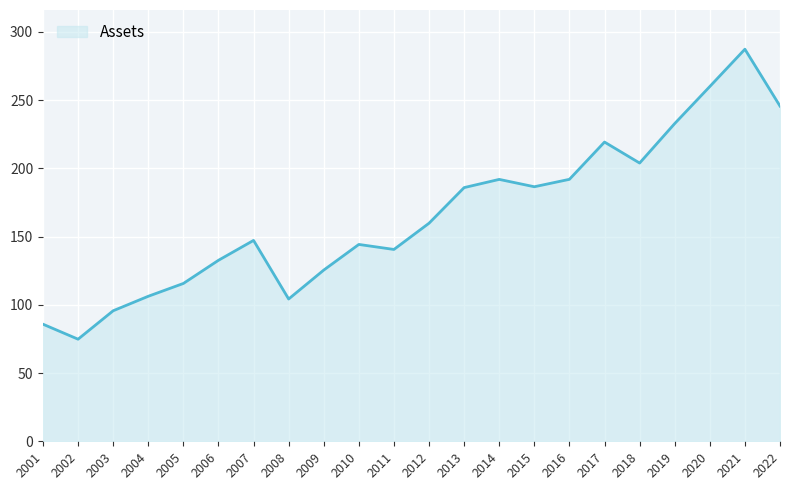

What is the smallest value displayed?

74.8